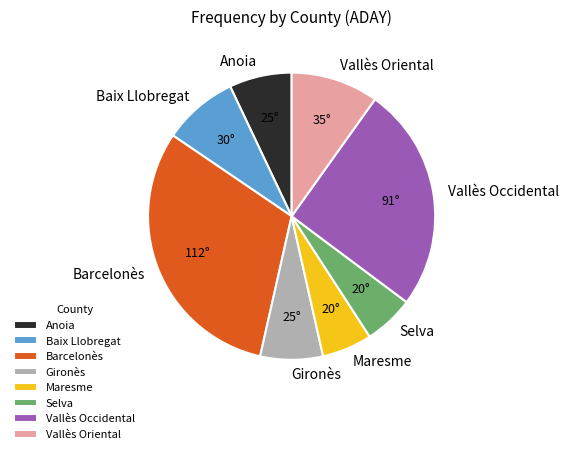

How many slices are in this pie chart?

8